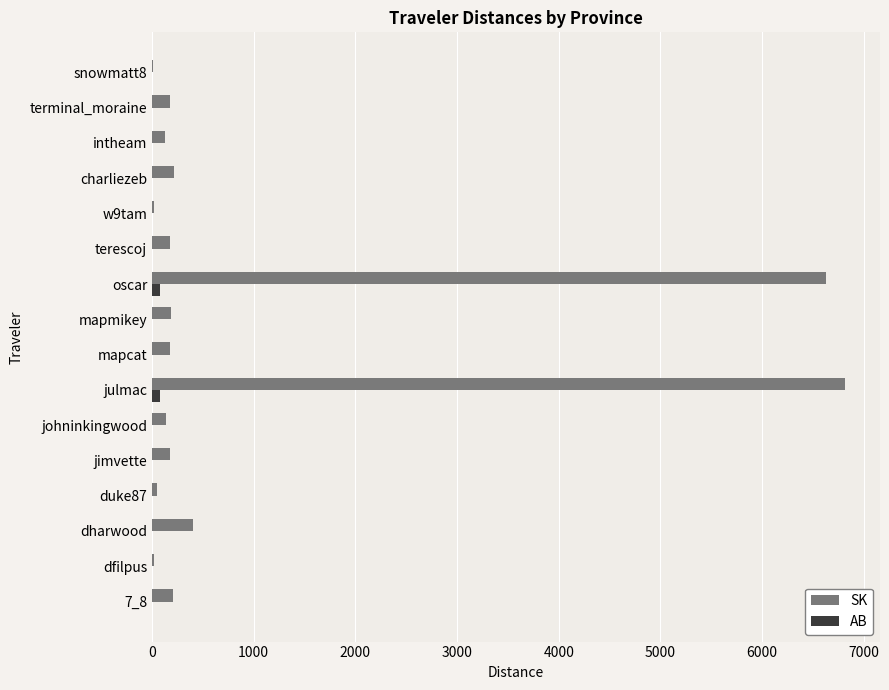

What is the sum of all SK values?

15529.0